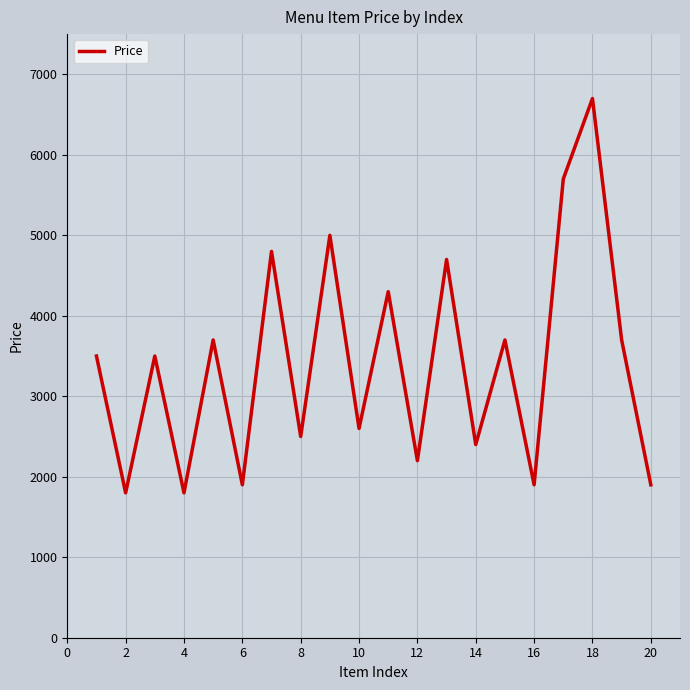

What is the smallest value displayed?

1800